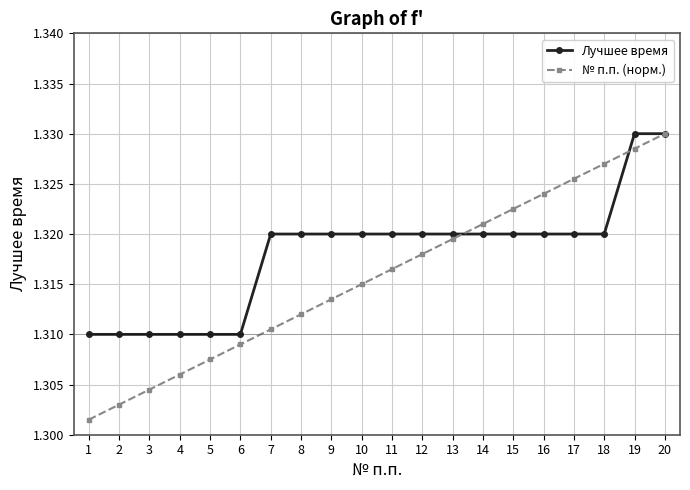

The № п.п. (норм.) series shows 0.3 at 13. True or false?

False